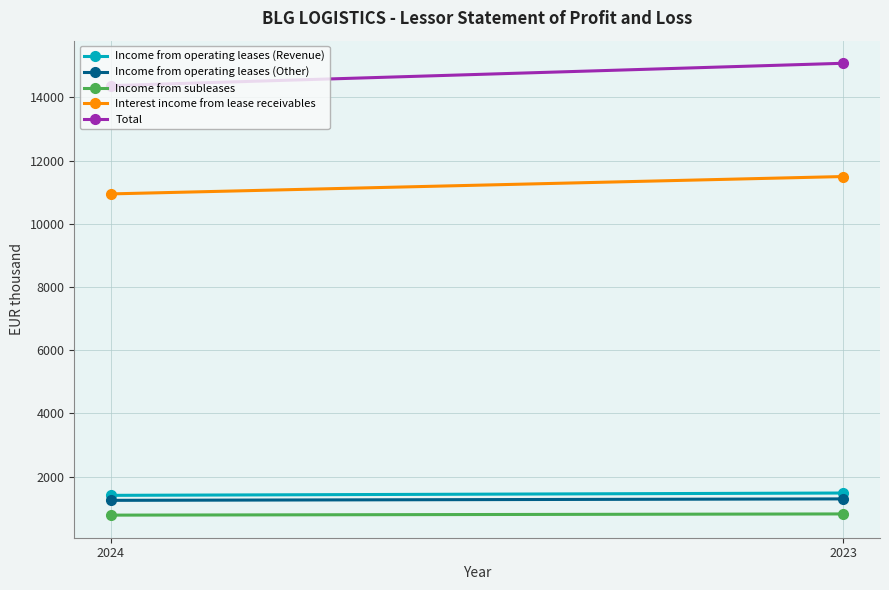

What is the lowest value of the Income from operating leases (Revenue) series?

1404